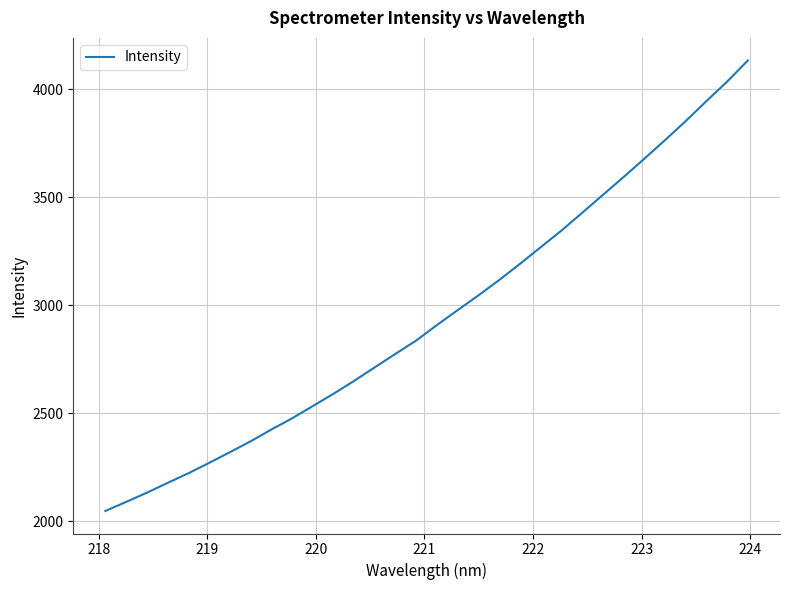

What is the minimum value shown in the chart?

2046.4